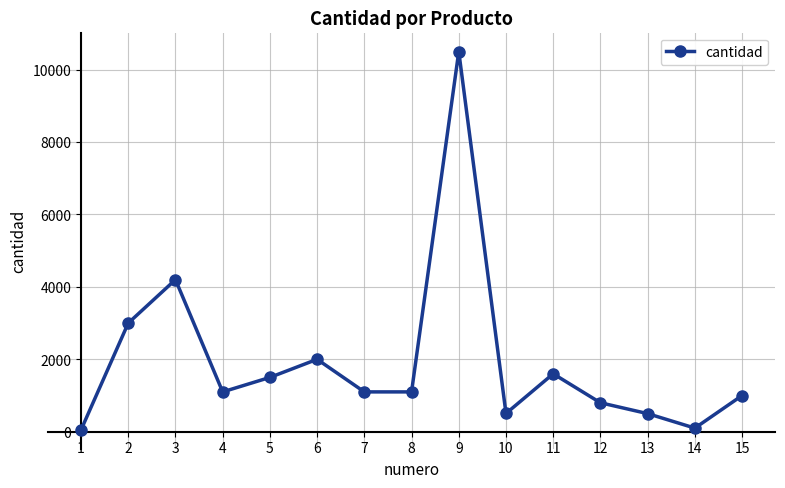

Where is the first local maximum?

3